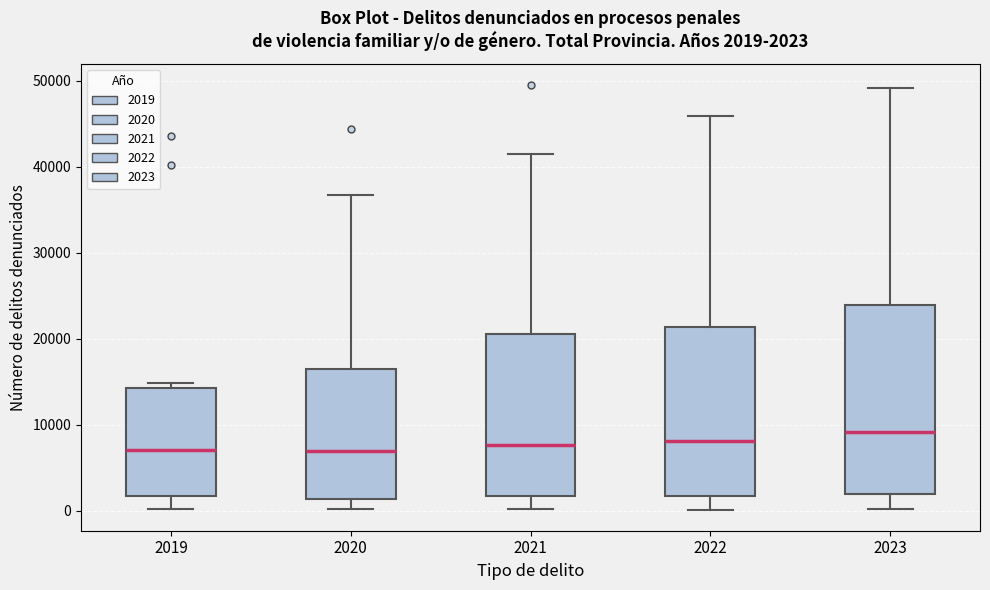

Comparing the boxes themselves (not the whiskers), which one is the tallest?

2023